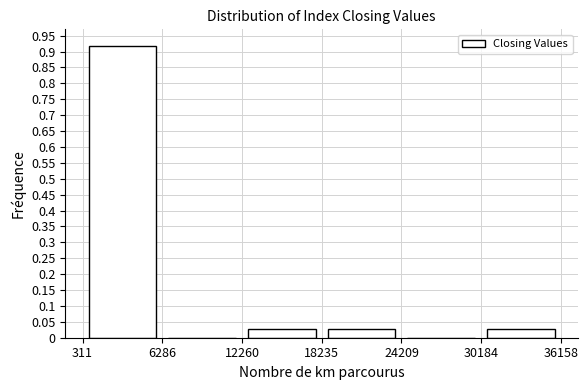

Which range on the x-axis has the tallest bar?

311 to 6286